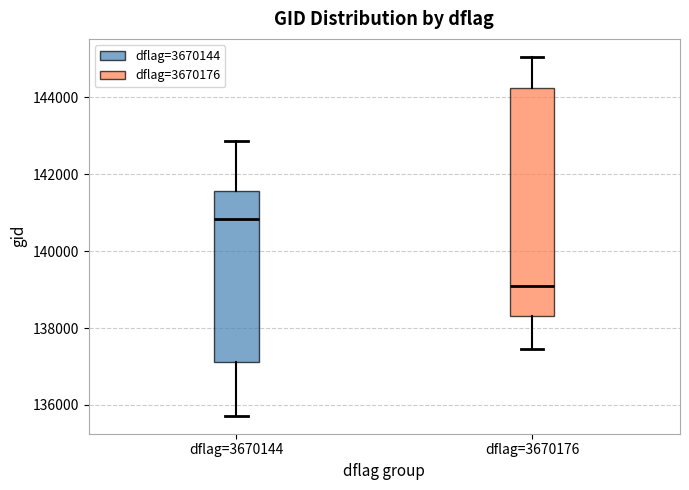

Which box has the highest median line?

dflag=3670144